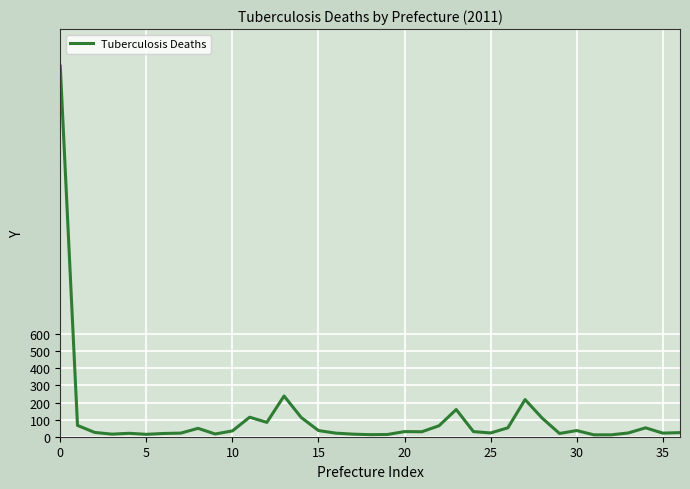

What is the difference between the maximum and minimum values?

2155